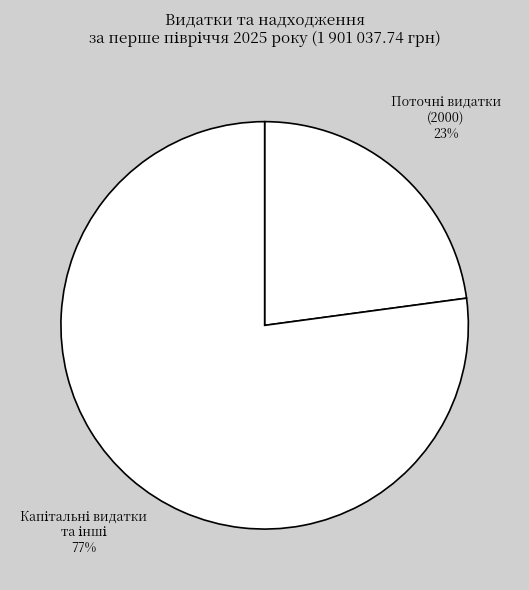

How many slices are in this pie chart?

2